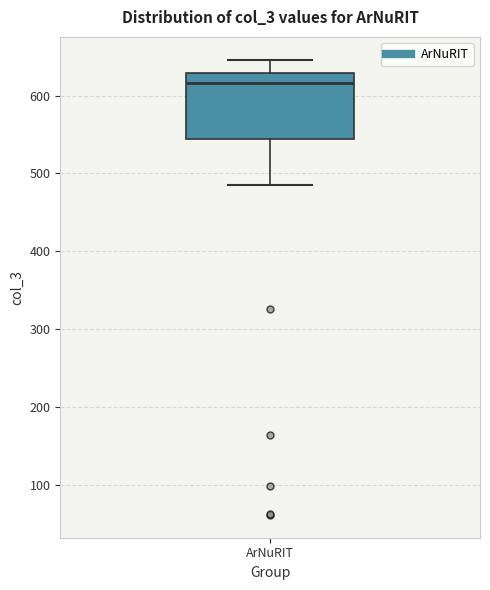

Read this box plot against the y-axis: the position of the median line, the range covered by the box, and the ends of both whiskers. The values are not printed on the chart, so give them approximately, as read against the axis.

median 620, box 540 to 630, whiskers 490 to 650